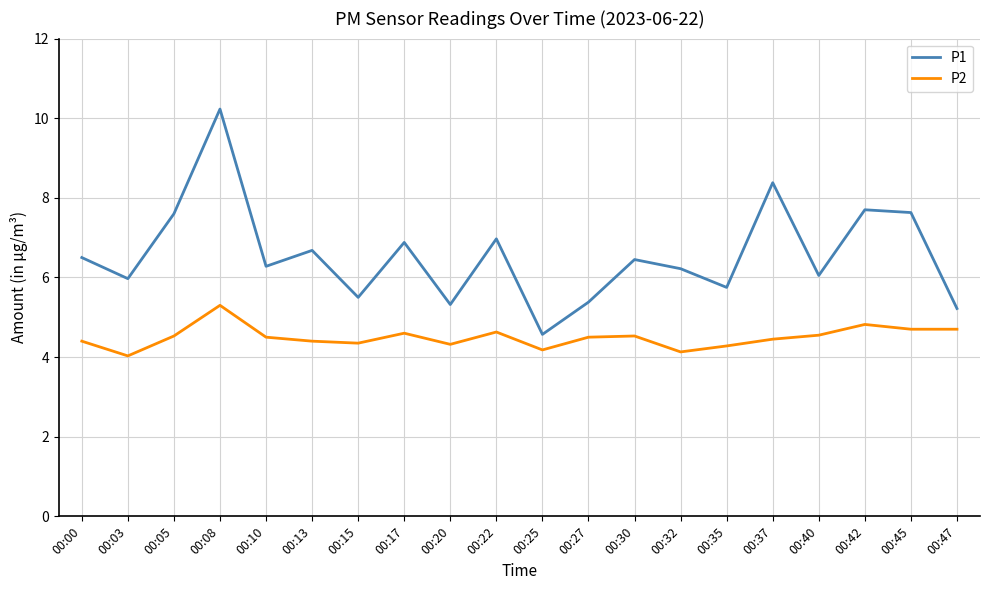

True or false: P2 and P1 cross at least once.

False